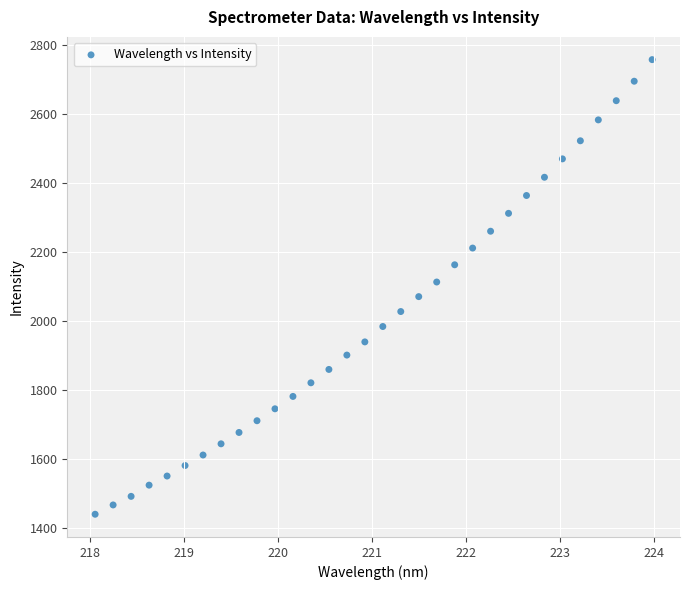

What is the range of Y values (max minus min)?

1318.6